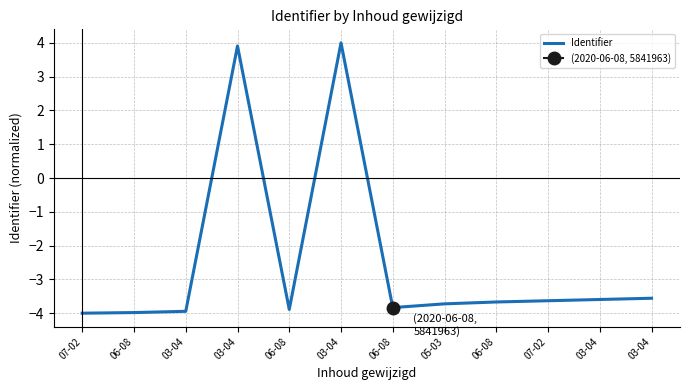

Reading left to right, list all the values displayed in this chart.

-4.0	-4.0	-3.9	3.9	-3.9	4.0	-3.8	-3.7	-3.7	-3.6	-3.6	-3.6